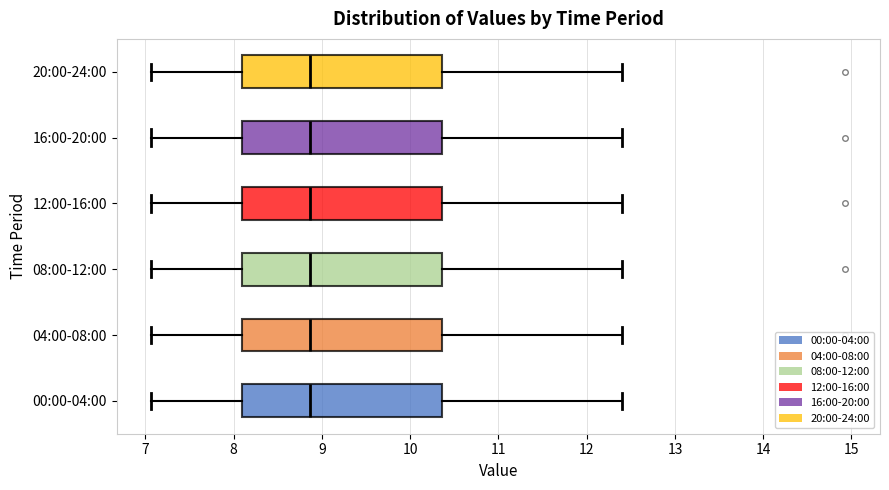

Where is the right edge of the box for 20:00-24:00 on the x-axis? The values are not printed on the chart, so give them approximately, as read against the axis.

10.4